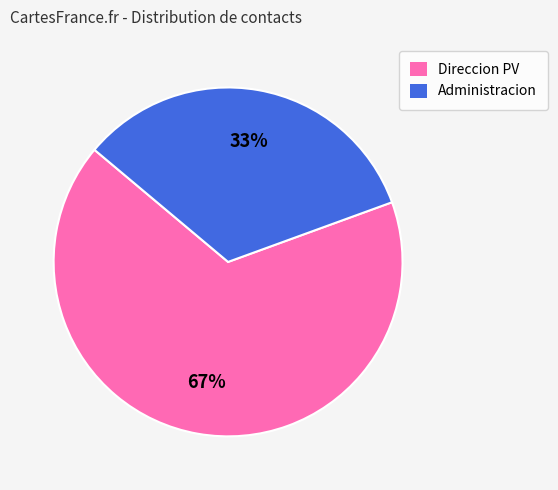

To the nearest percent, what is the combined percentage of Direccion PV and Administracion?

100%